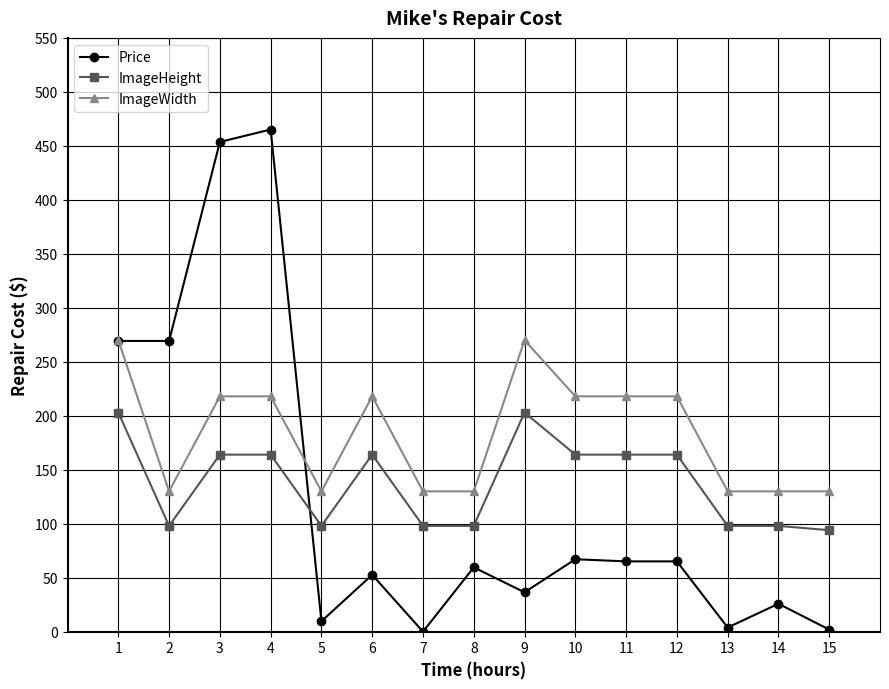

True or false: ImageHeight has a value of 53.7 at 3.

False